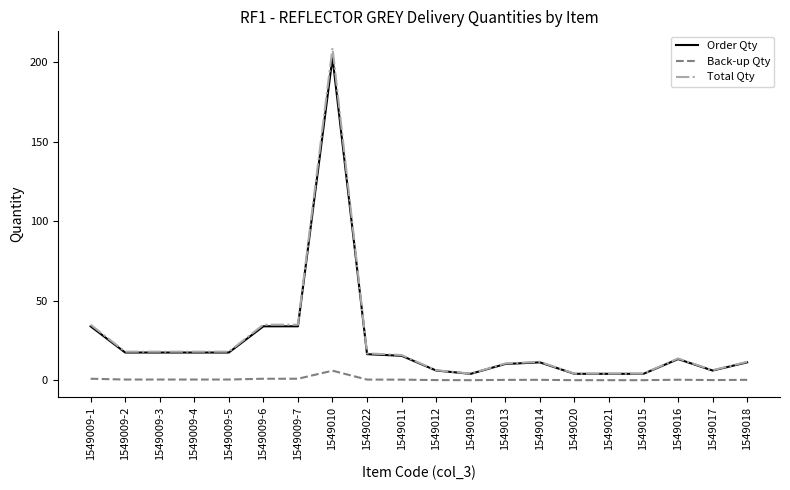

At which category is the sum across all series the highest?

1549010